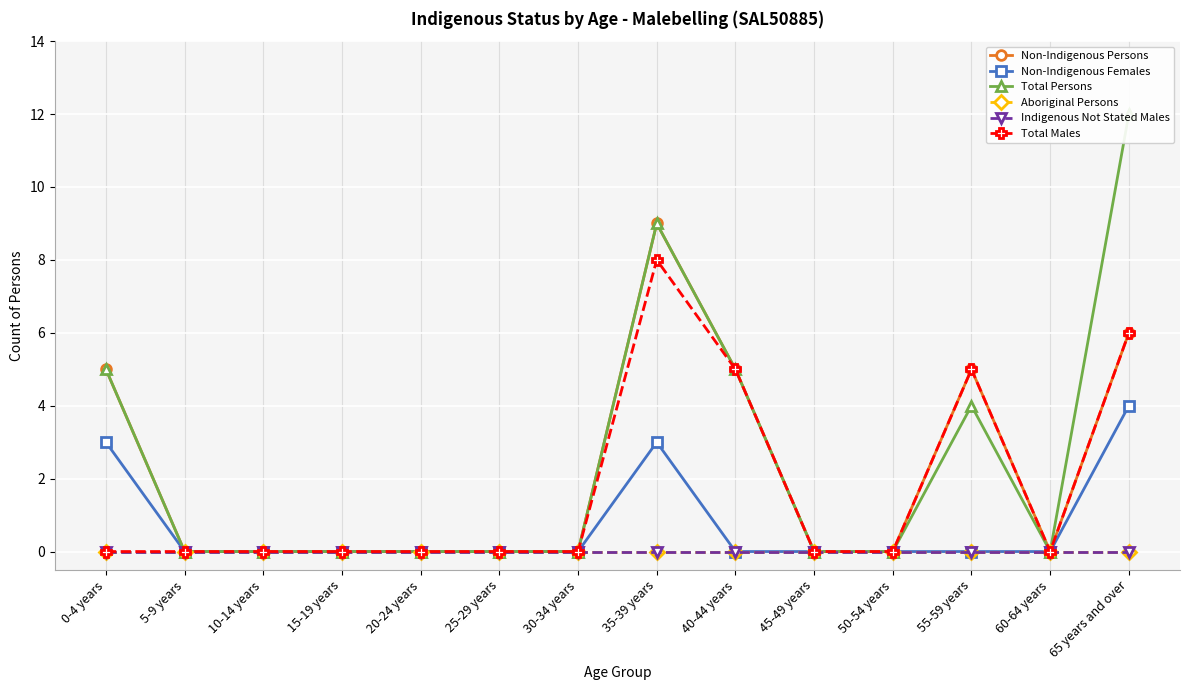

True or false: Aboriginal Persons and Non-Indigenous Persons cross at least once.

False